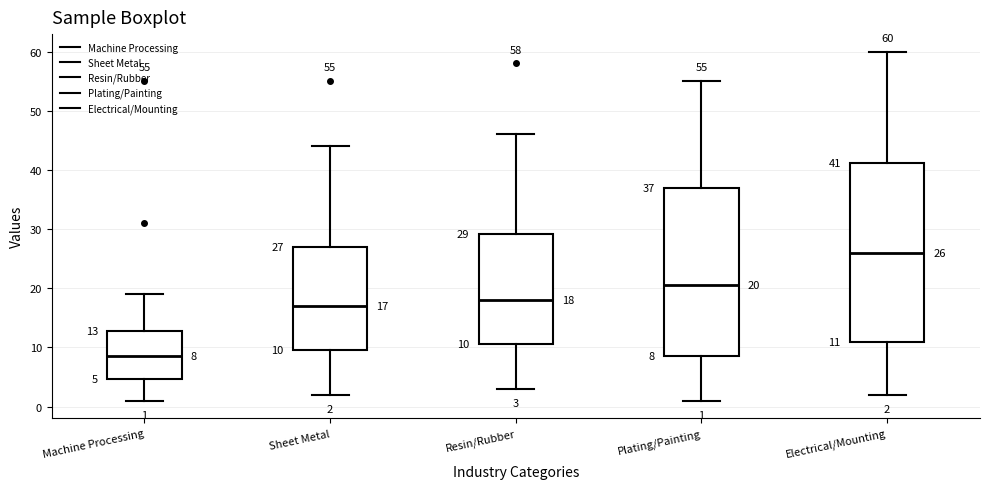

Which box is the tallest, from its lower edge to its upper edge?

Electrical/Mounting